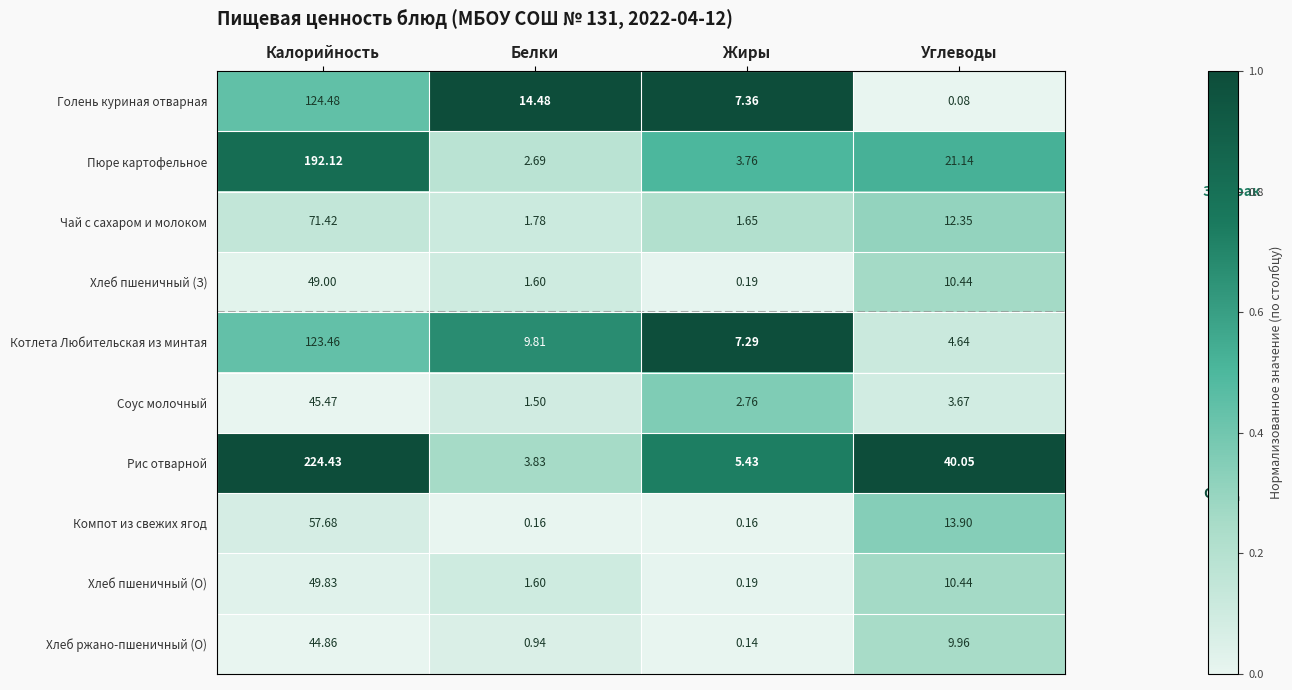

What is the total value across all series at Белки?

38.4